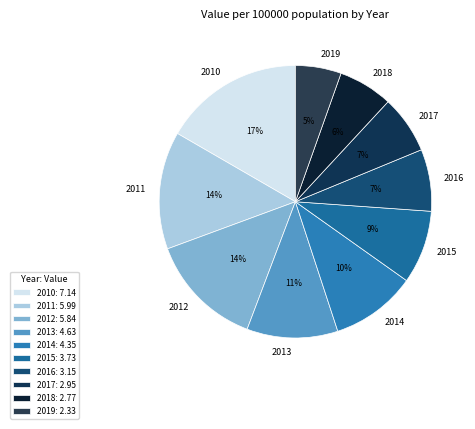

To the nearest percent, what percentage of the pie is 2012?

14%